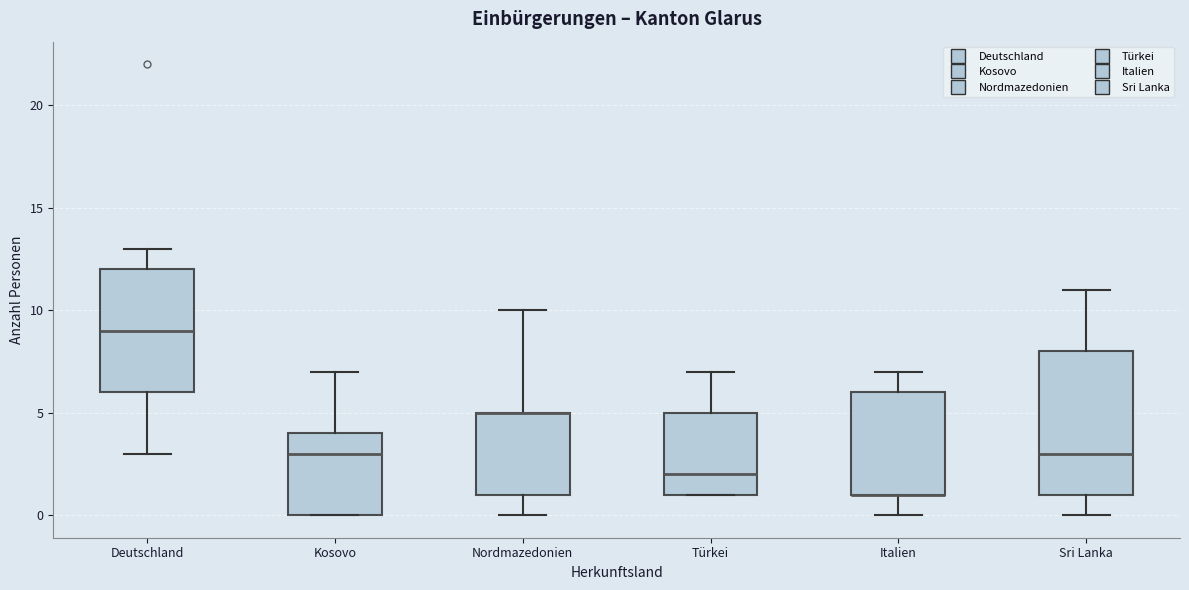

Which box is the tallest, from its lower edge to its upper edge?

Sri Lanka